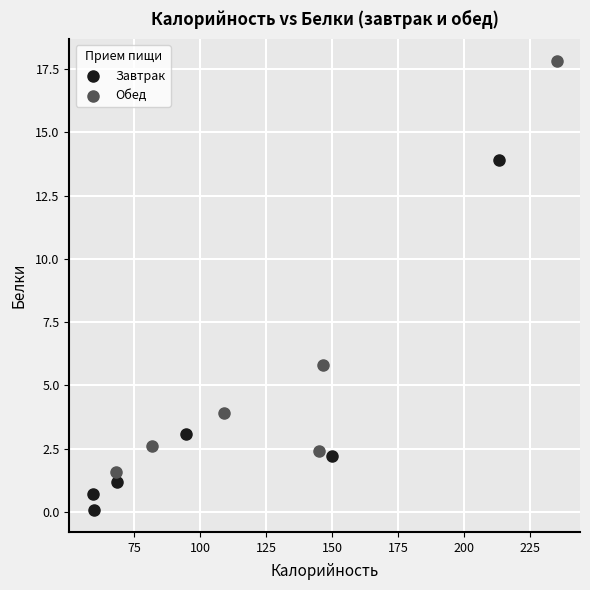

Which series reaches the maximum Y coordinate?

Обед